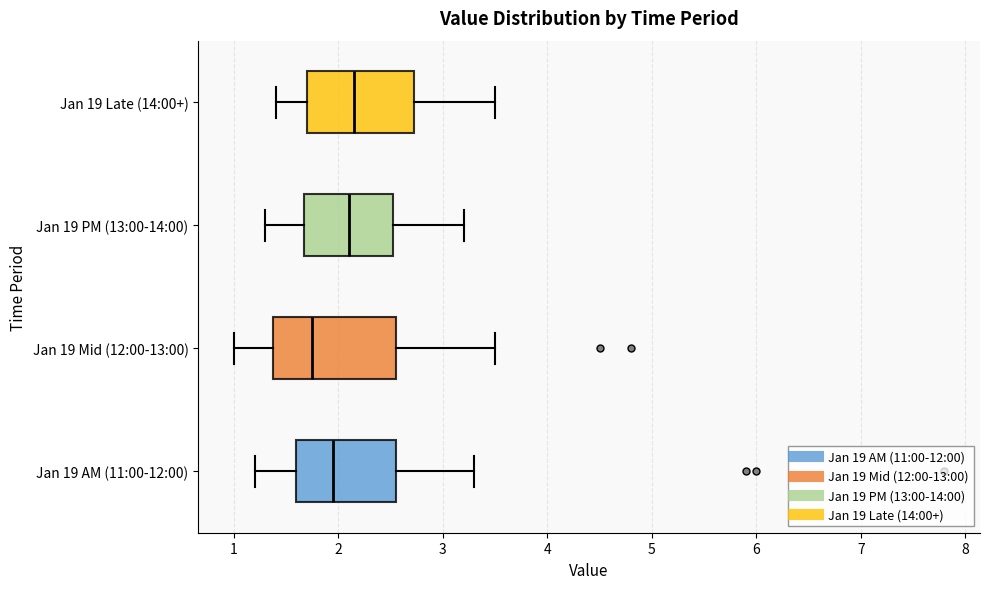

Comparing the boxes themselves (not the whiskers), which one is the widest?

Jan 19 Mid (12:00-13:00)